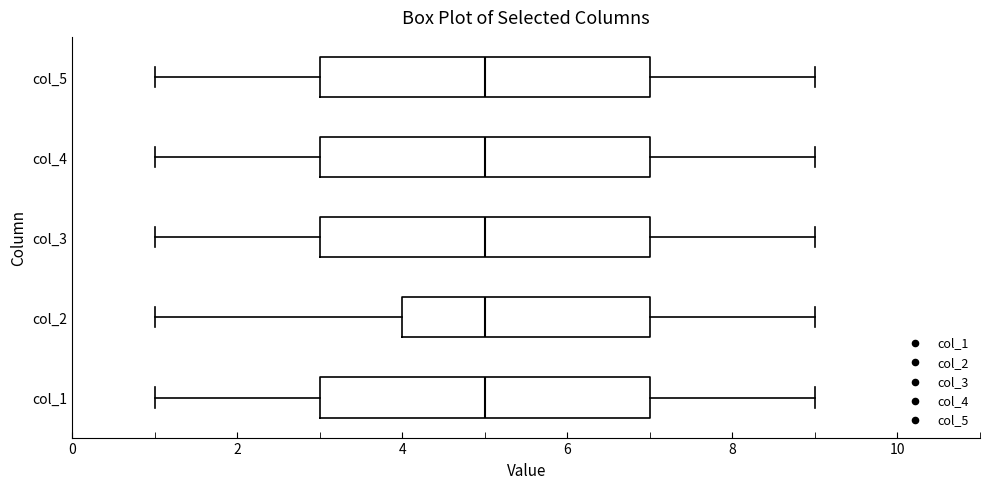

Reading bottom to top, transcribe this box plot: for each box, give where its median line is, the range the box spans, and where its two whiskers end, as read against the x-axis. The values are not printed on the chart, so give them approximately, as read against the axis.

col_1: median 5, box 3 to 7, whiskers 1 to 9
col_2: median 5, box 4 to 7, whiskers 1 to 9
col_3: median 5, box 3 to 7, whiskers 1 to 9
col_4: median 5, box 3 to 7, whiskers 1 to 9
col_5: median 5, box 3 to 7, whiskers 1 to 9